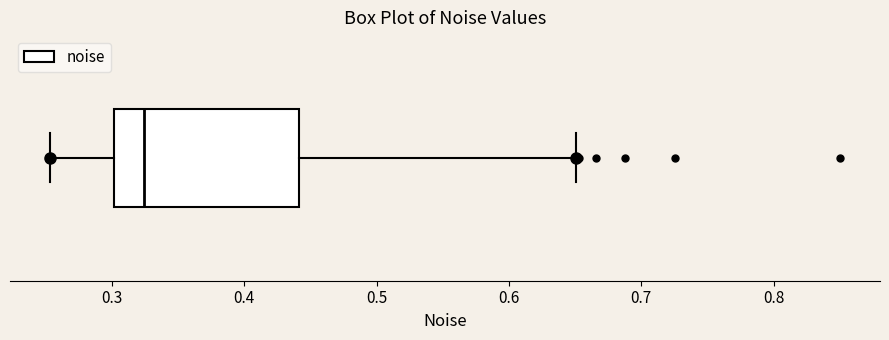

Where is the right edge of the box on the x-axis? The values are not printed on the chart, so give them approximately, as read against the axis.

0.44